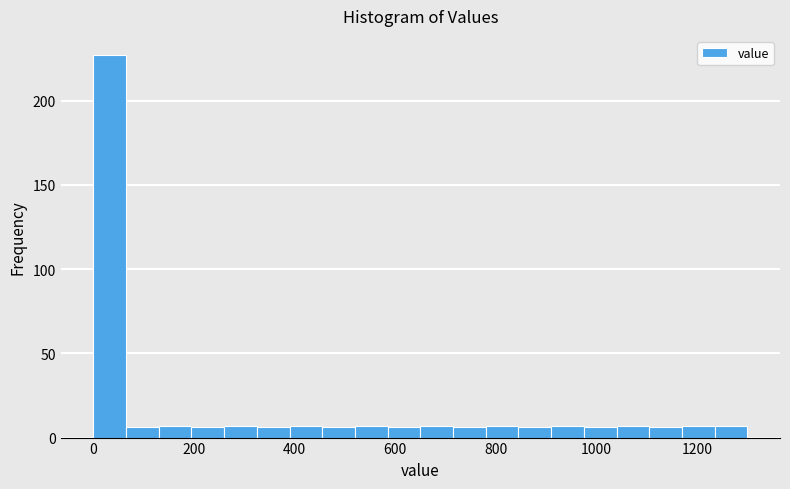

Read against the x-axis, roughly where is the centre of the tallest bar?

40